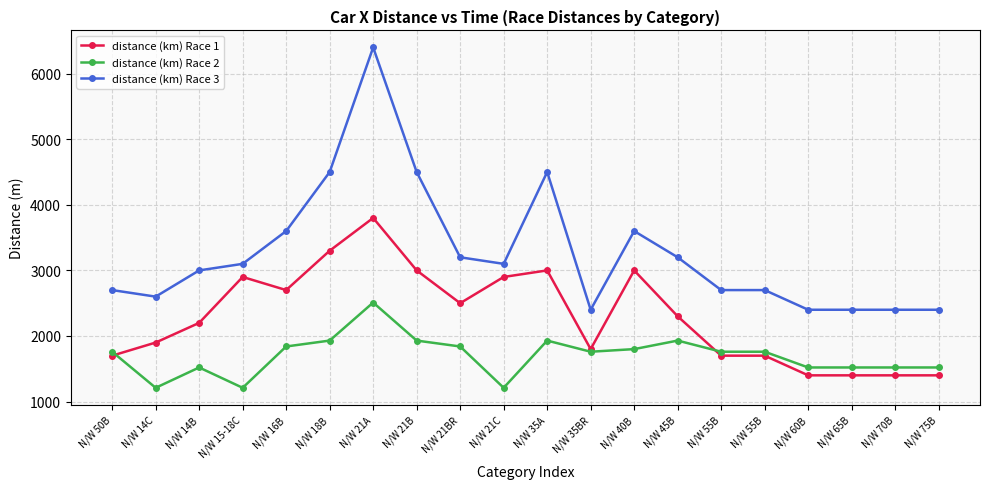

How many lines are shown in the chart?

3